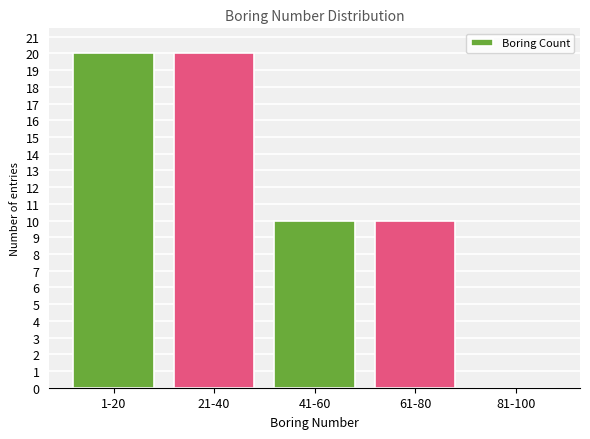

Reading left to right, transcribe all the data shown in this chart.

1-20=20	21-40=20	41-60=10	61-80=10	81-100=0